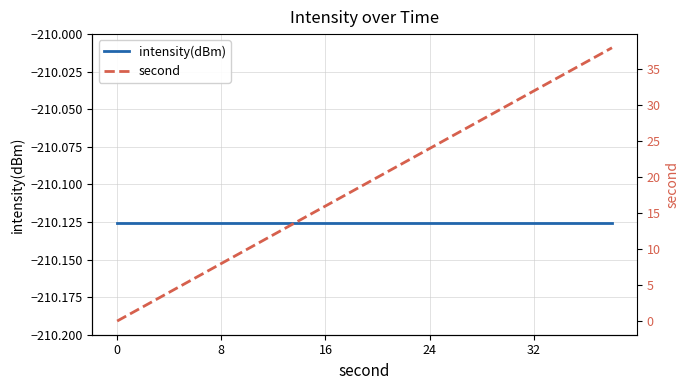

How many values in the second series exceed 20?

9